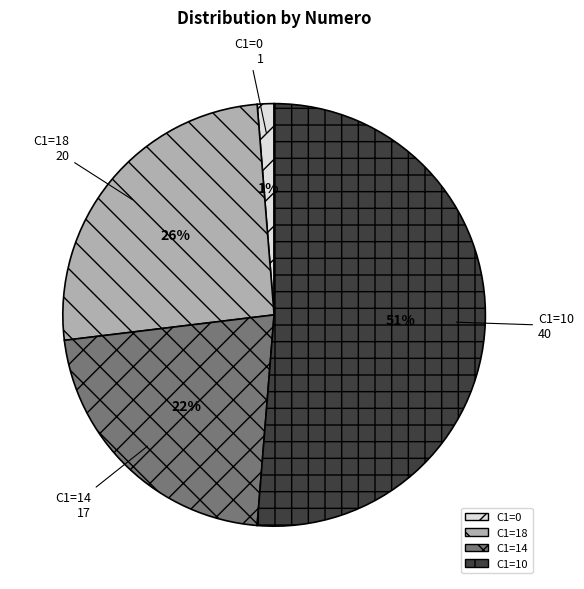

What is the ratio of the value at C1=10 to the value at C1=18?

2.0